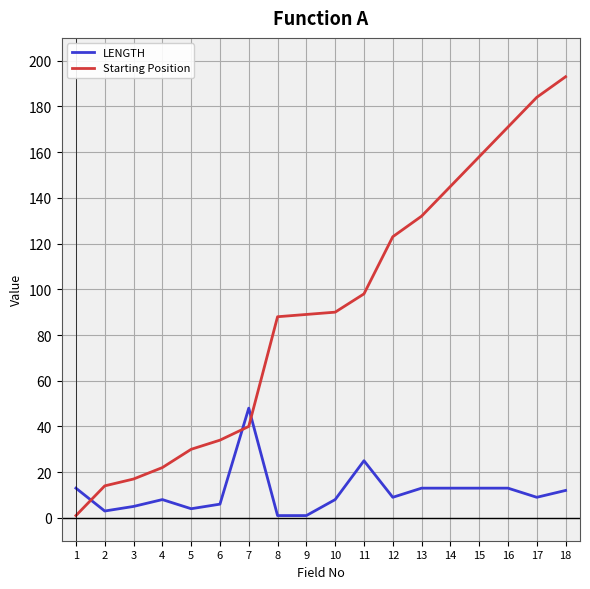

True or false: LENGTH has more than 0 interior local peaks.

True